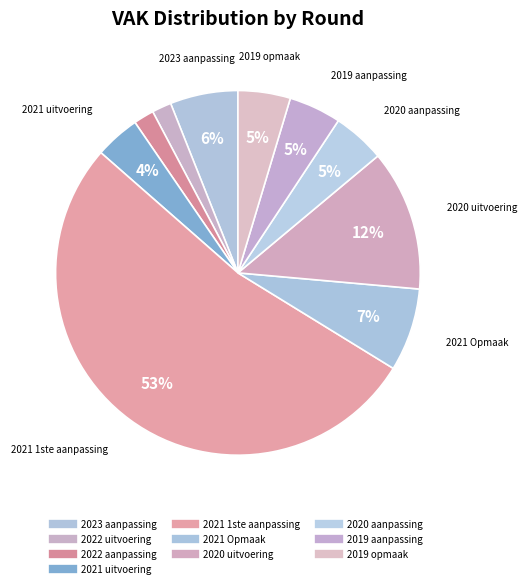

To the nearest percent, what is the average slice percentage?

10%